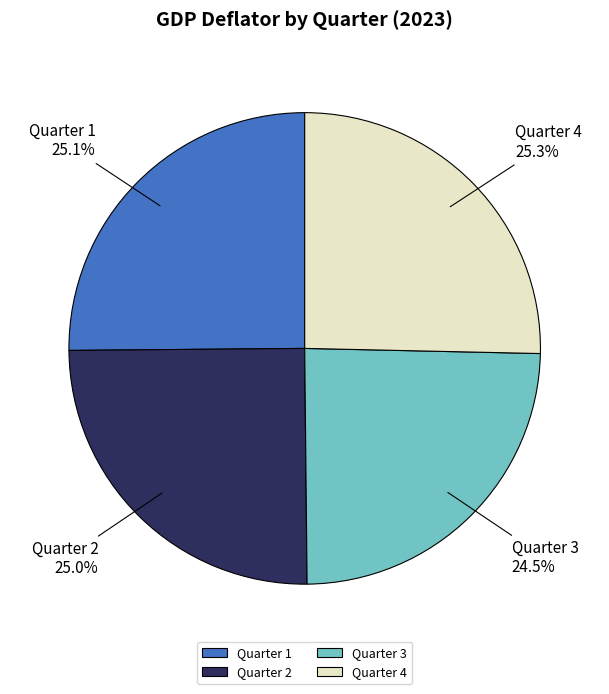

The Quarter 2 slice represents 31% of the pie. True or false?

False